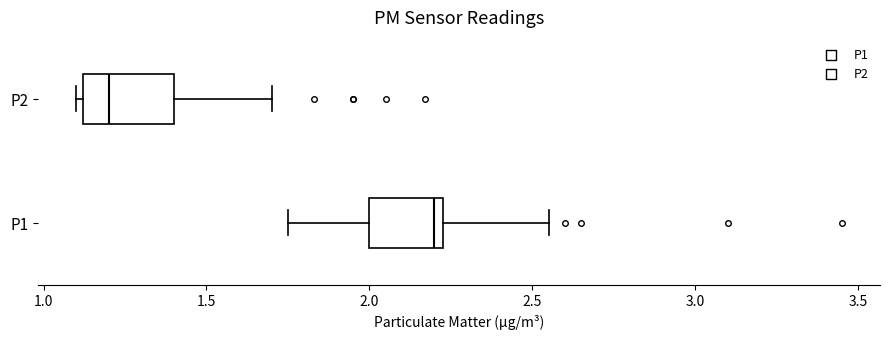

Which box's median line is the furthest to the right?

P1